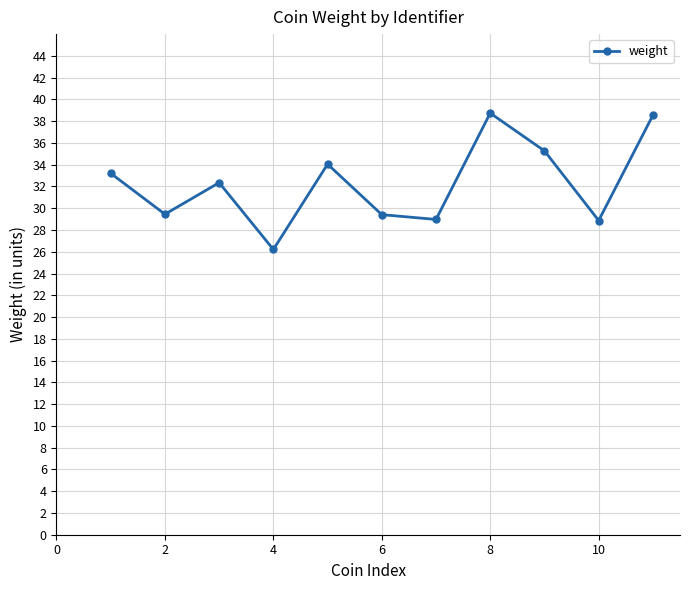

What is the minimum value shown in the chart?

26.2